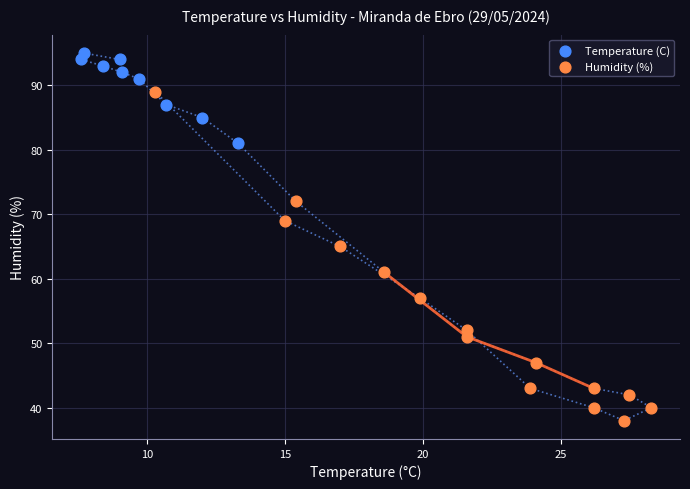

Which series has the largest Y range (max minus min)?

Humidity (%)